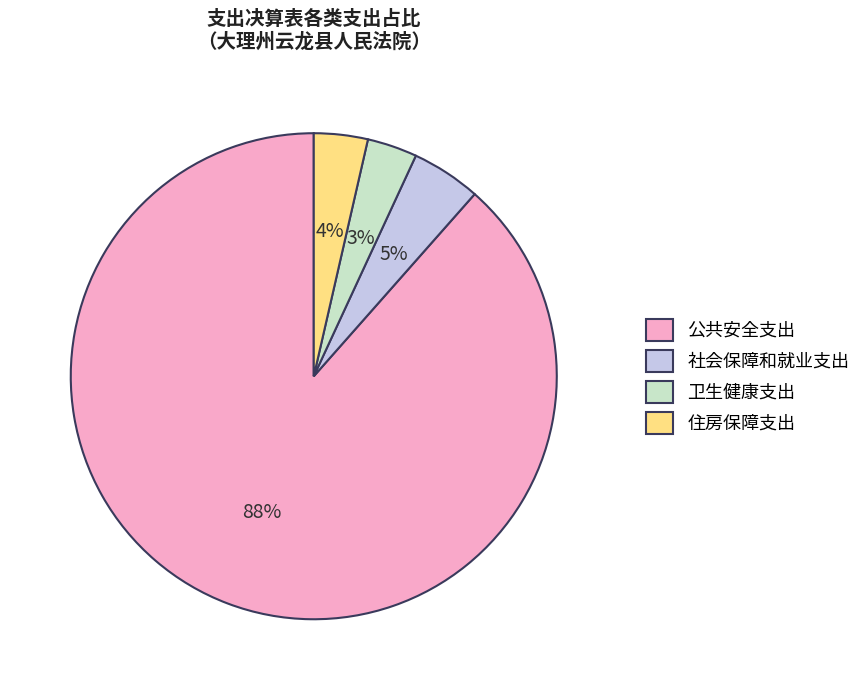

Which category has the biggest portion of the pie?

公共安全支出